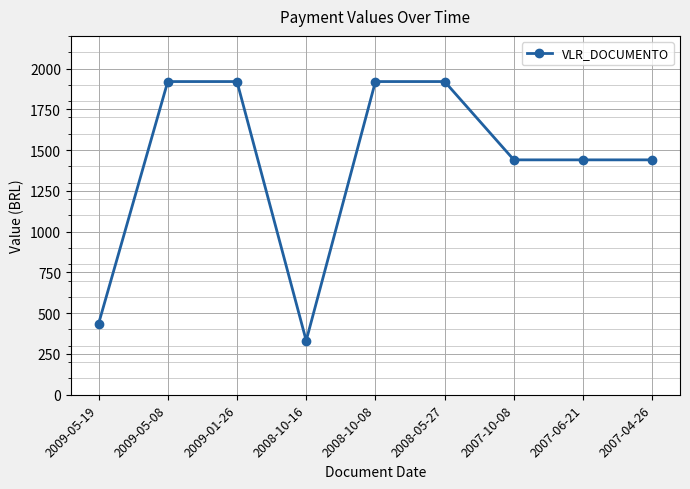

How many lines are shown in the chart?

1